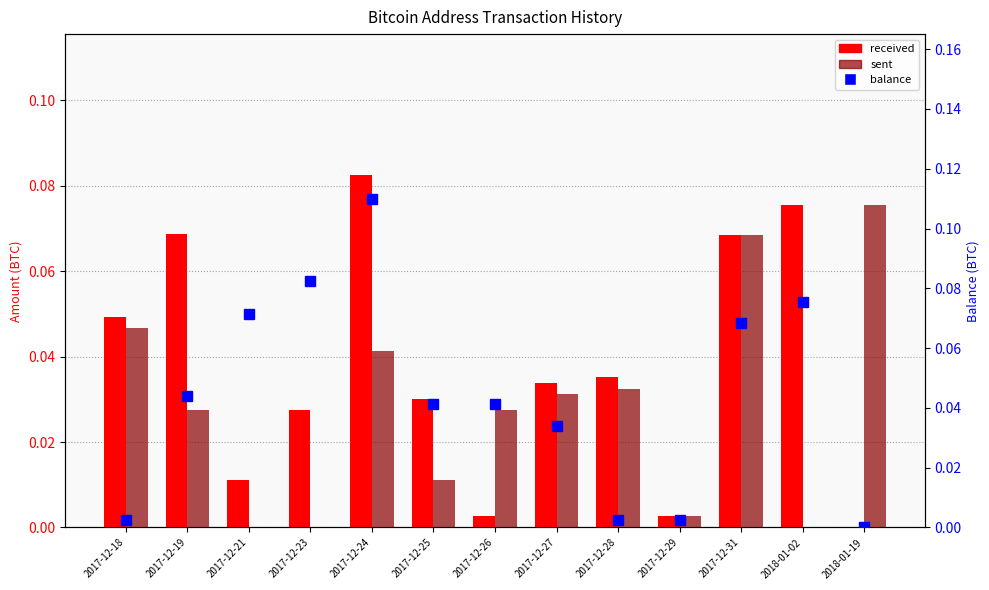

How many positive values does the received series have?

12